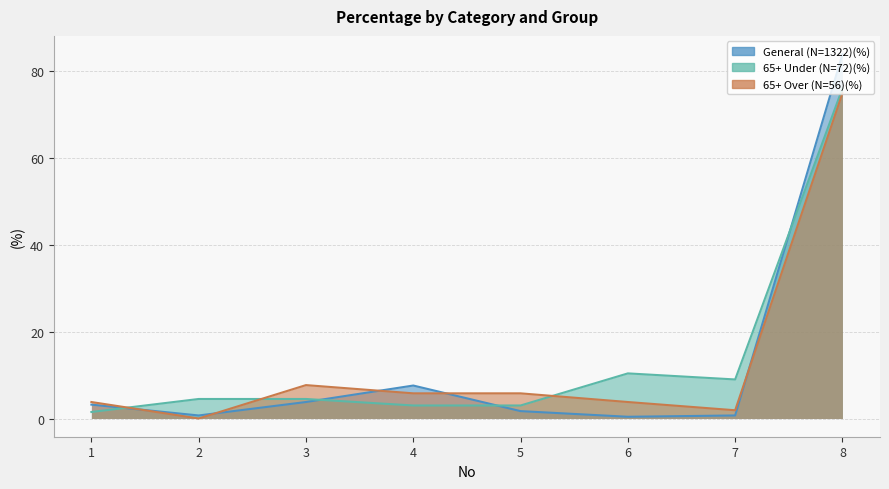

How many data points in 65+ Under (N=72)(%) are above 4?

5